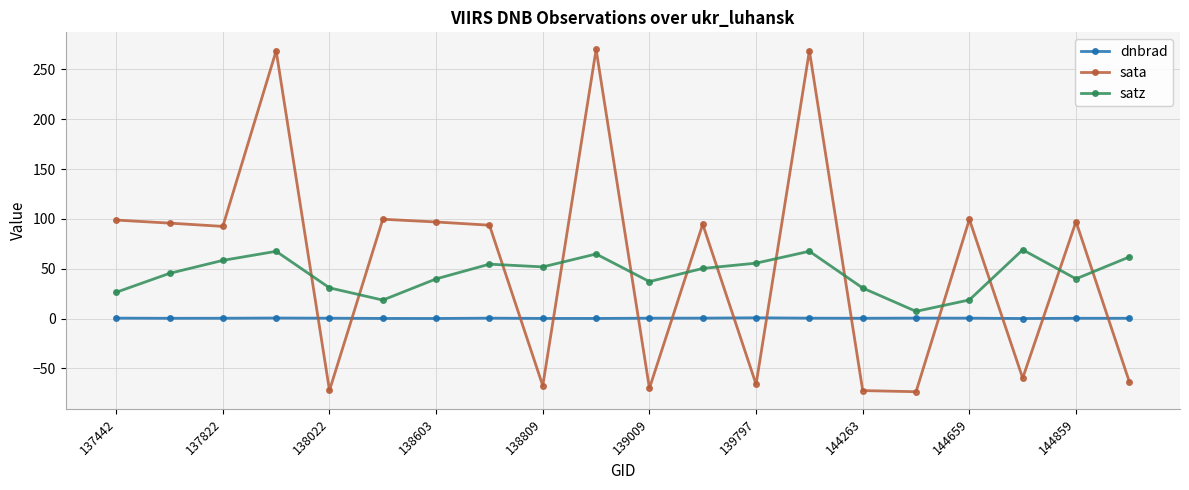

Which series has the largest range (max minus min)?

sata